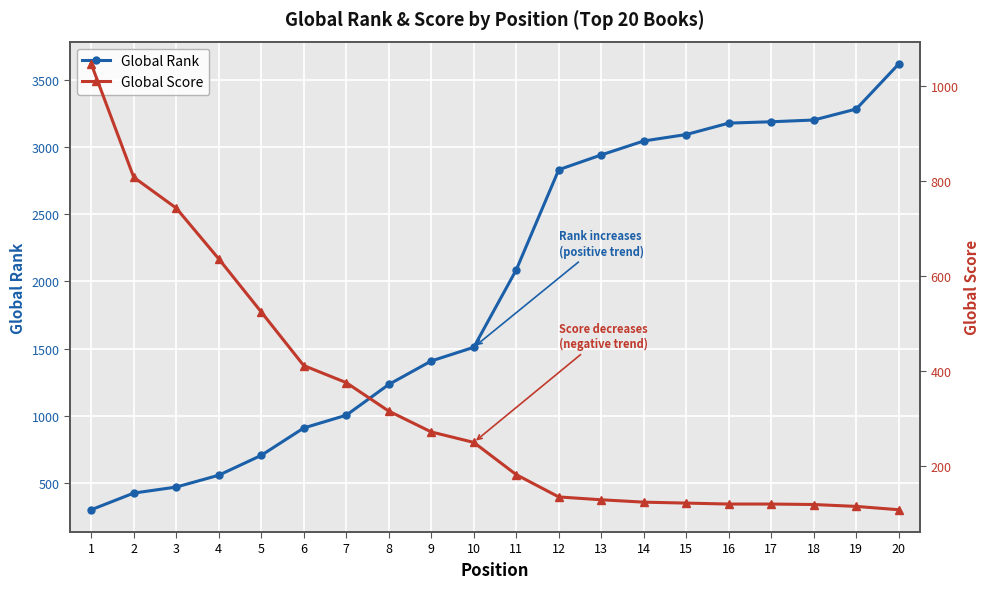

What is the value of the Global Rank point at the 1st from the left?

299